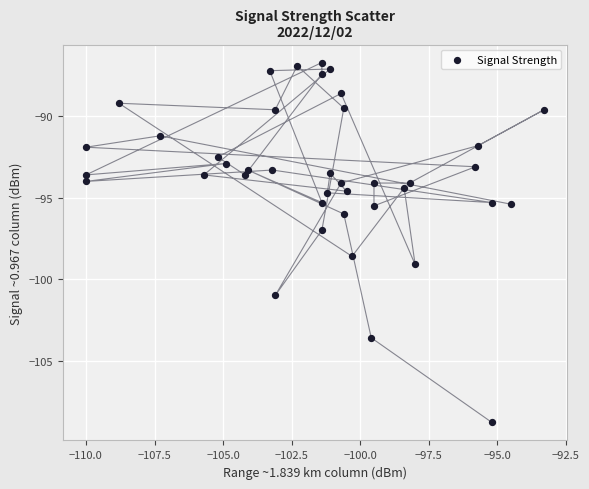

What is the range of Y values (max minus min)?

22.1